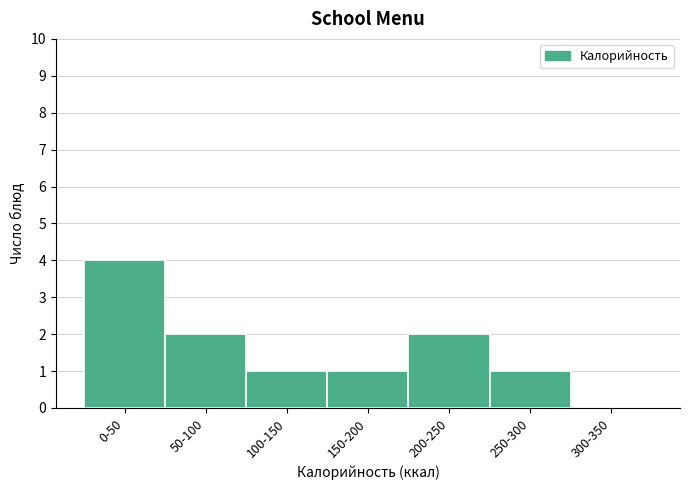

Reading right to left, extract all data points from this chart.

300-350=0	250-300=1	200-250=2	150-200=1	100-150=1	50-100=2	0-50=4